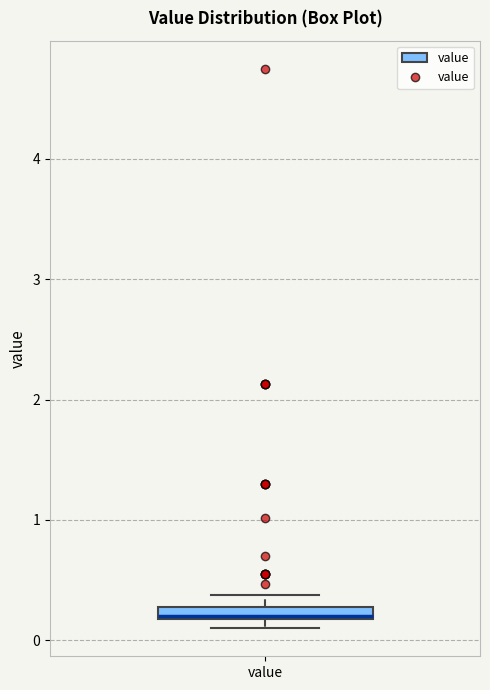

Where is the upper edge of the box for value on the y-axis? The values are not printed on the chart, so give them approximately, as read against the axis.

0.3